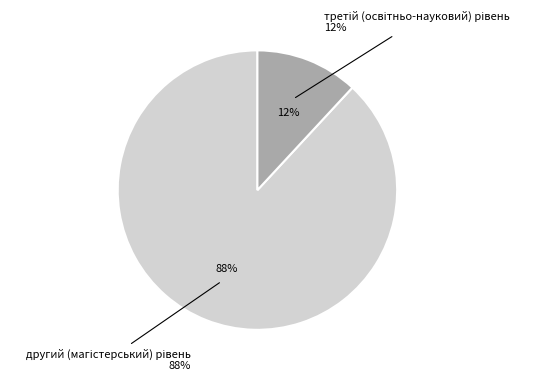

Do другий (магістерський) рівень and третій (освітньо-науковий) рівень together represent more than half of the pie?

Yes